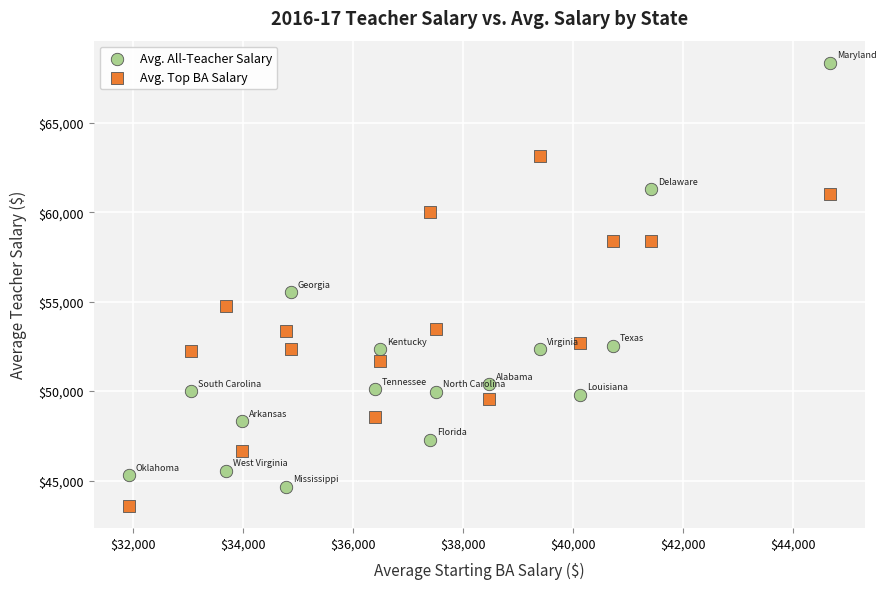

What is the X range (max minus min) for the scatter plot?

12756